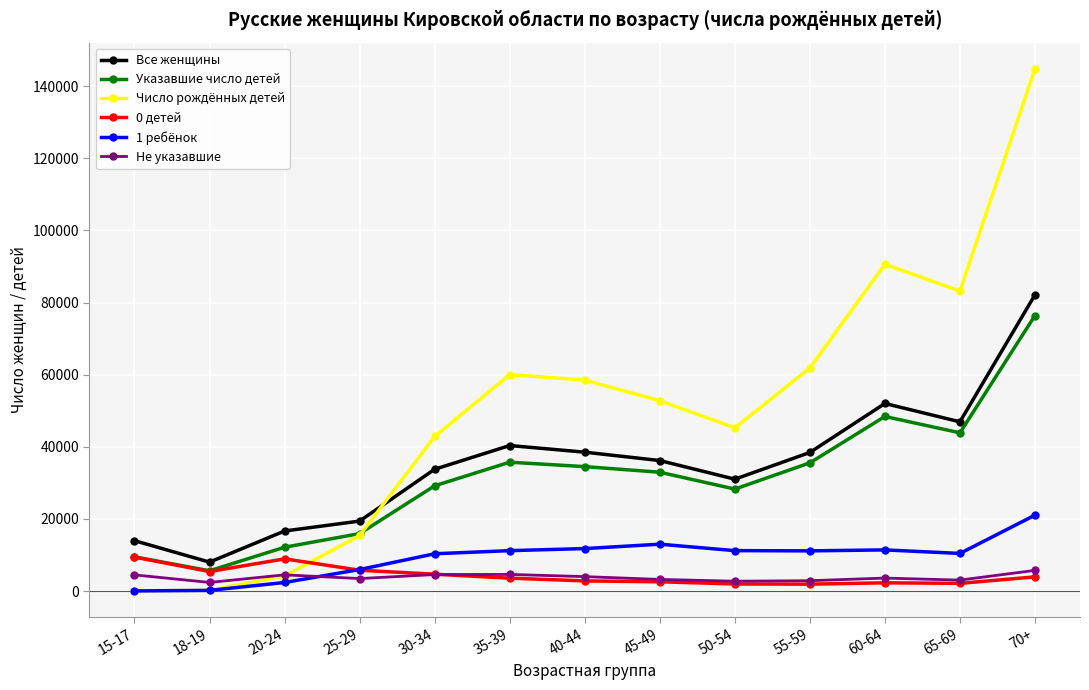

Does the chart display data point markers on the line(s)?

Yes